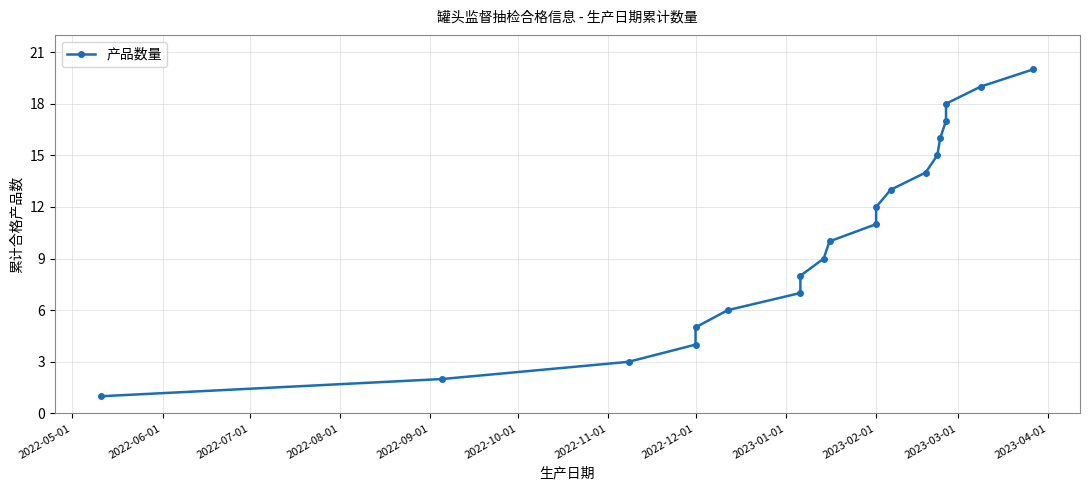

What is the sum of all values?

210